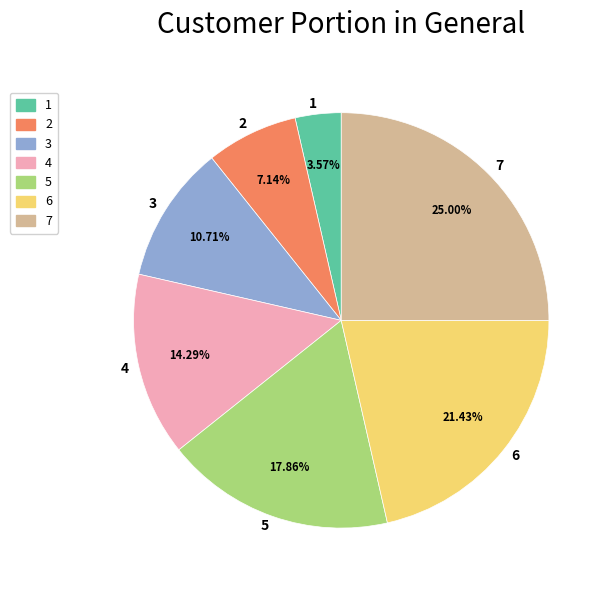

Is the sum of 7 and 6 greater than half?

No